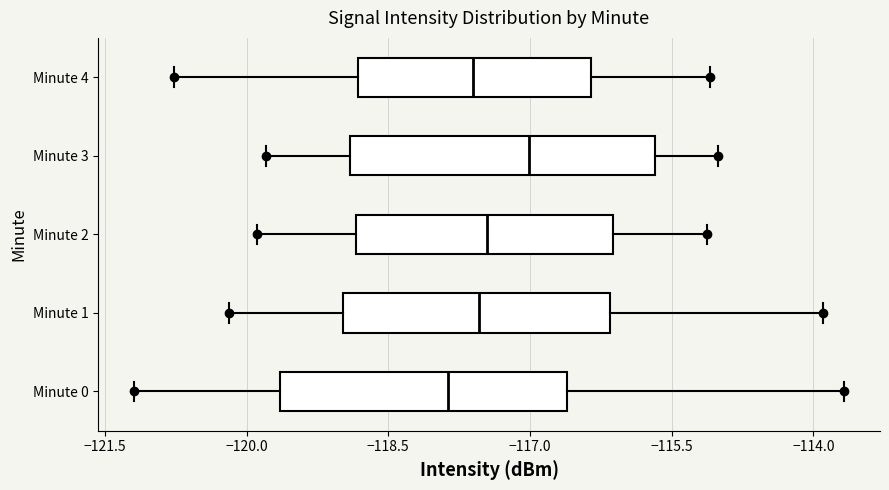

Which box has the furthest to the left median line?

Minute 0